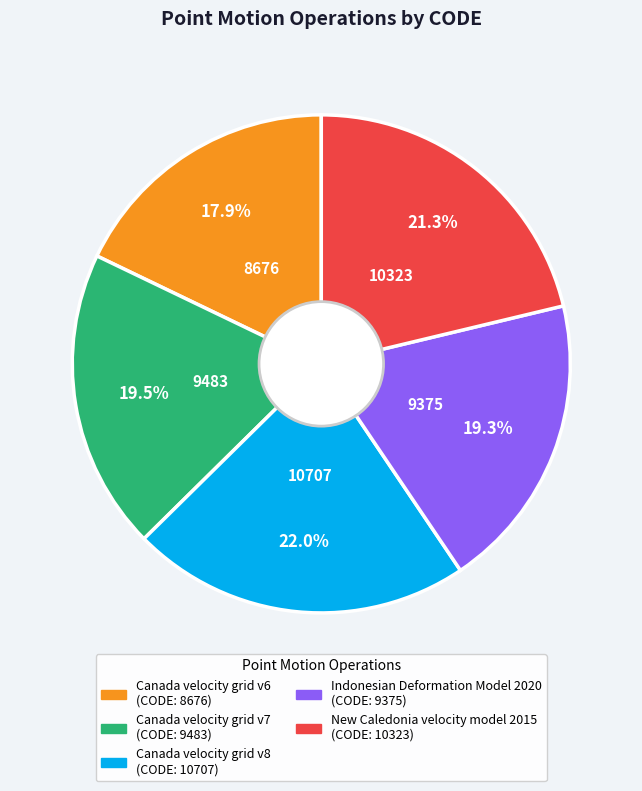

Between Canada velocity grid v8 and Canada velocity grid v6, which is larger?

Canada velocity grid v8